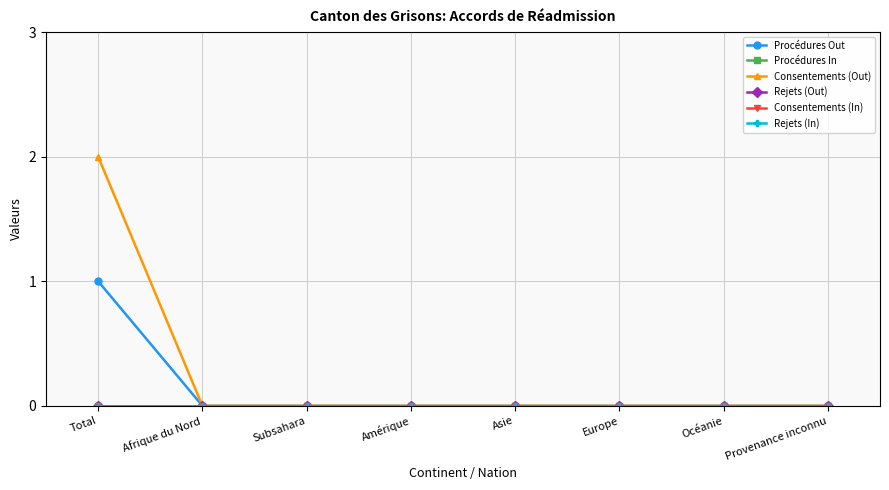

Is this an area chart (filled region under the line)?

No